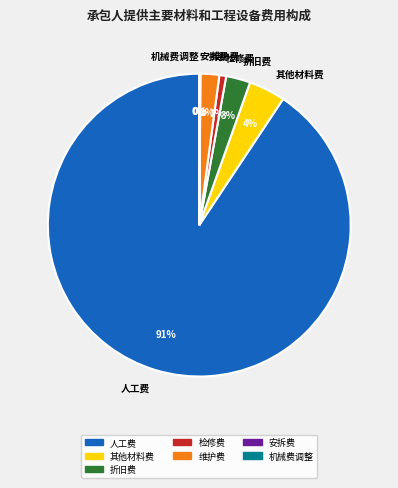

To the nearest percent, what is the average slice percentage?

14%